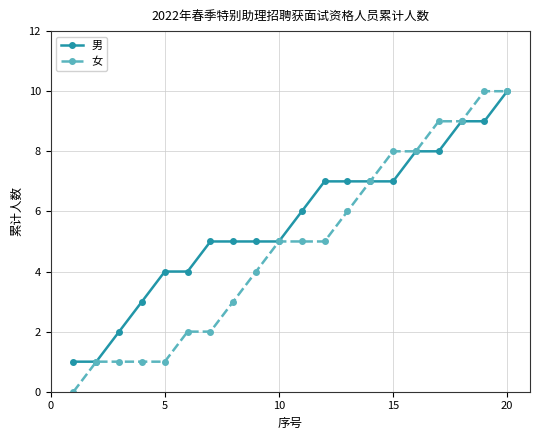

Which series has the largest total across all categories?

男